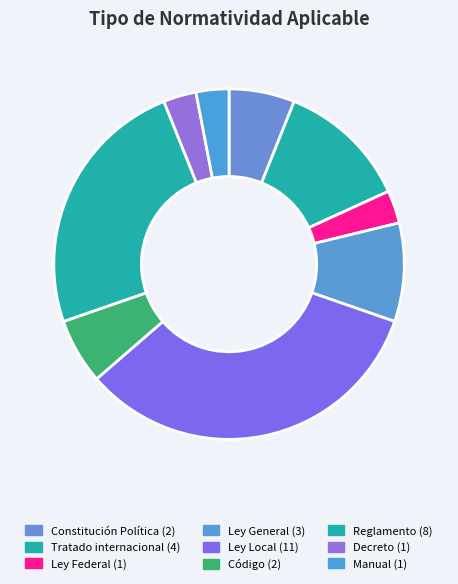

How many segments does this pie chart have?

9